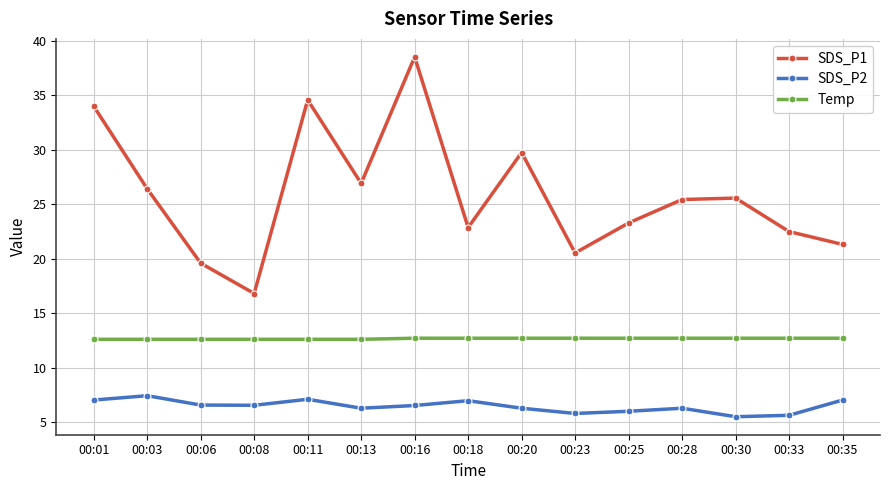

At which category is the sum across all series the highest?

00:16